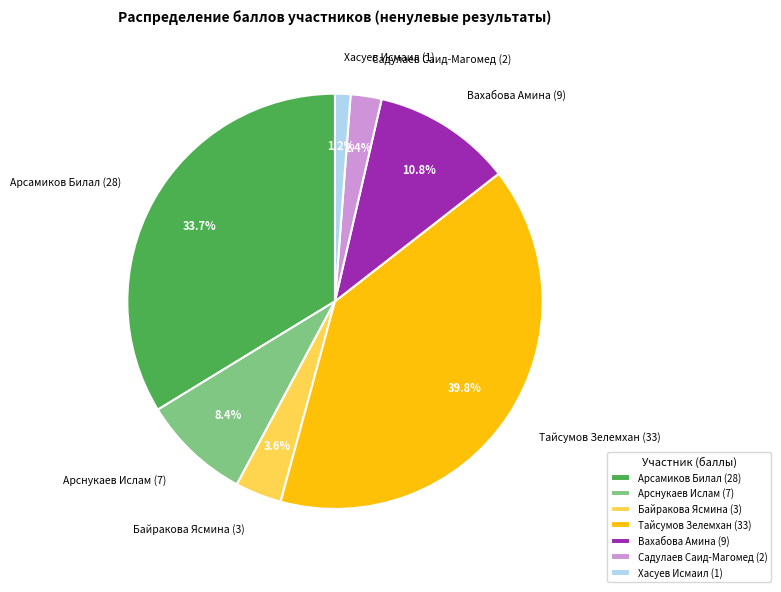

To the nearest percent, what is the difference between the Тайсумов Зелемхан (33) and Вахабова Амина (9) slice percentages?

29%